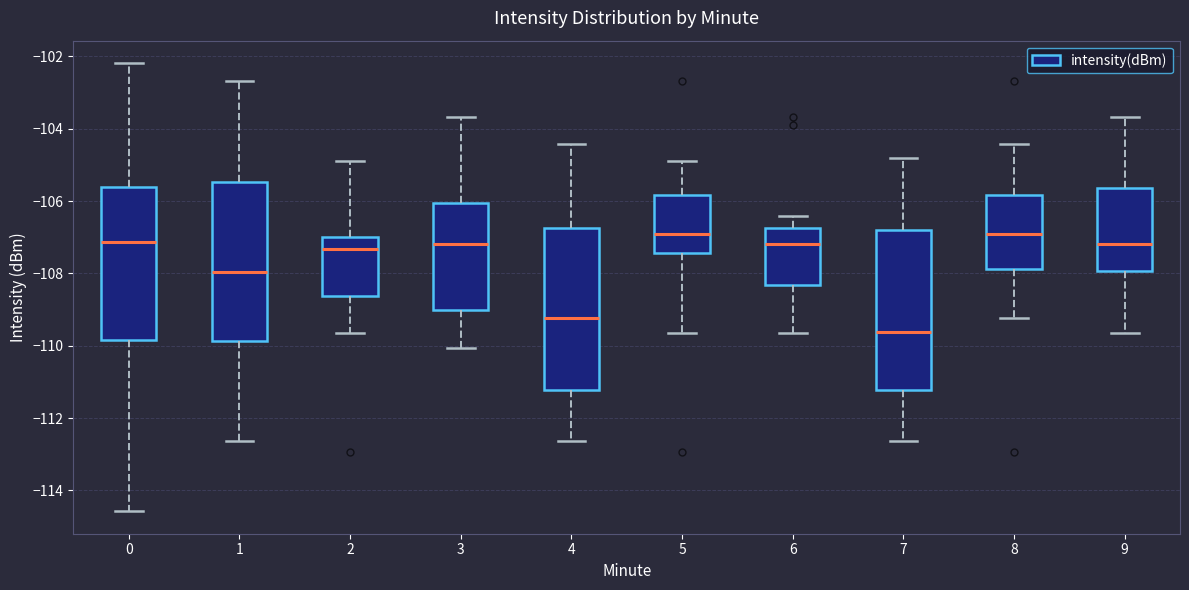

Where is the lower edge of the box at x = 4 on the y-axis? The values are not printed on the chart, so give them approximately, as read against the axis.

-111.2